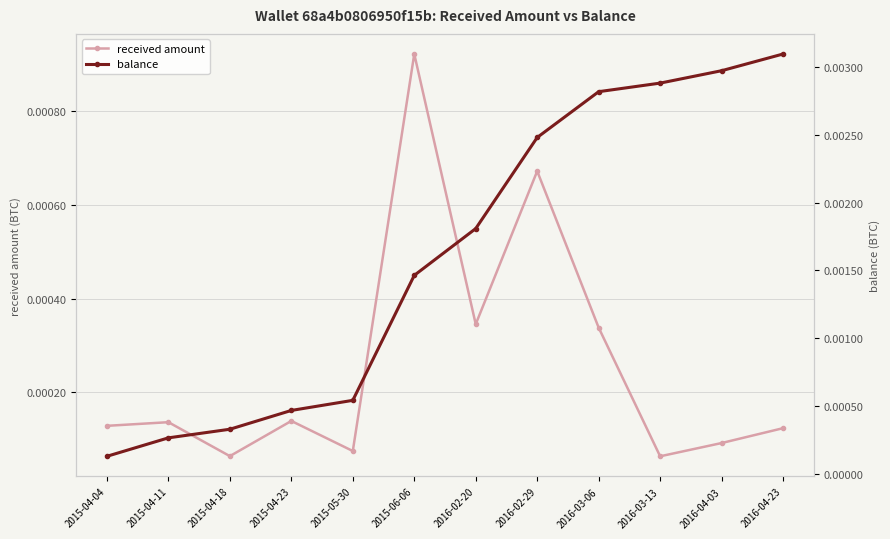

The balance series shows 0.0 at 2016-04-03. True or false?

True